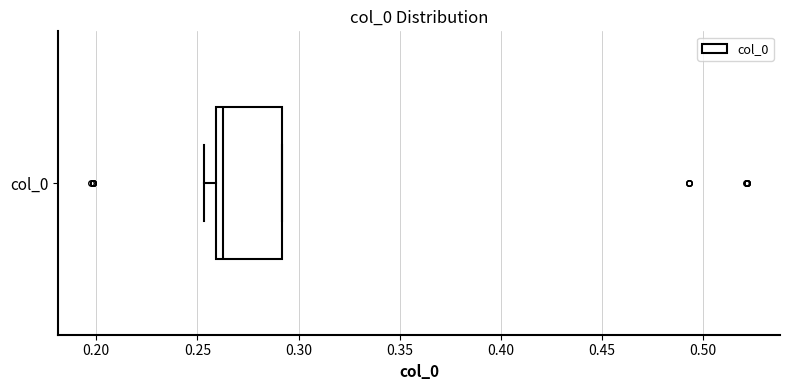

Read this box plot against the x-axis: the position of the median line, the range covered by the box, and the ends of both whiskers. The values are not printed on the chart, so give them approximately, as read against the axis.

median 0.265, box 0.260 to 0.290, whiskers 0.255 to 0.290